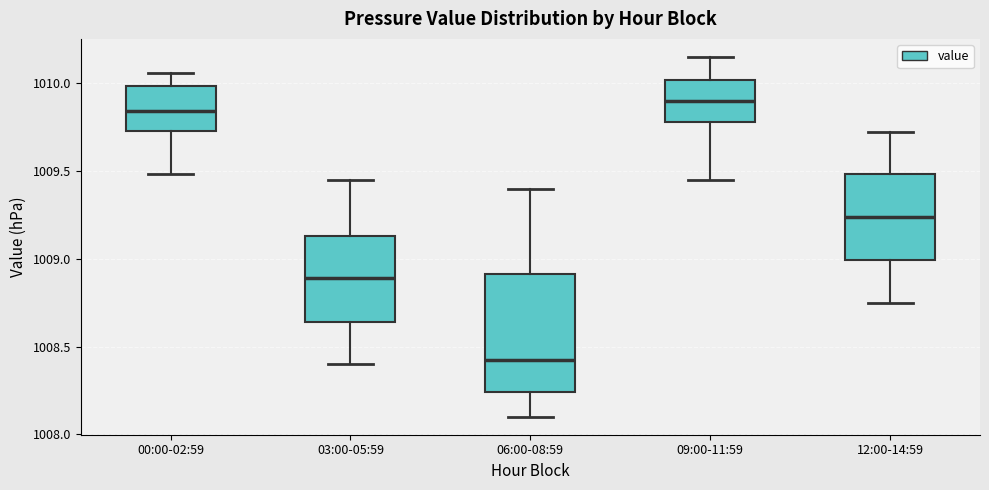

Which box's median line is the lowest?

06:00-08:59